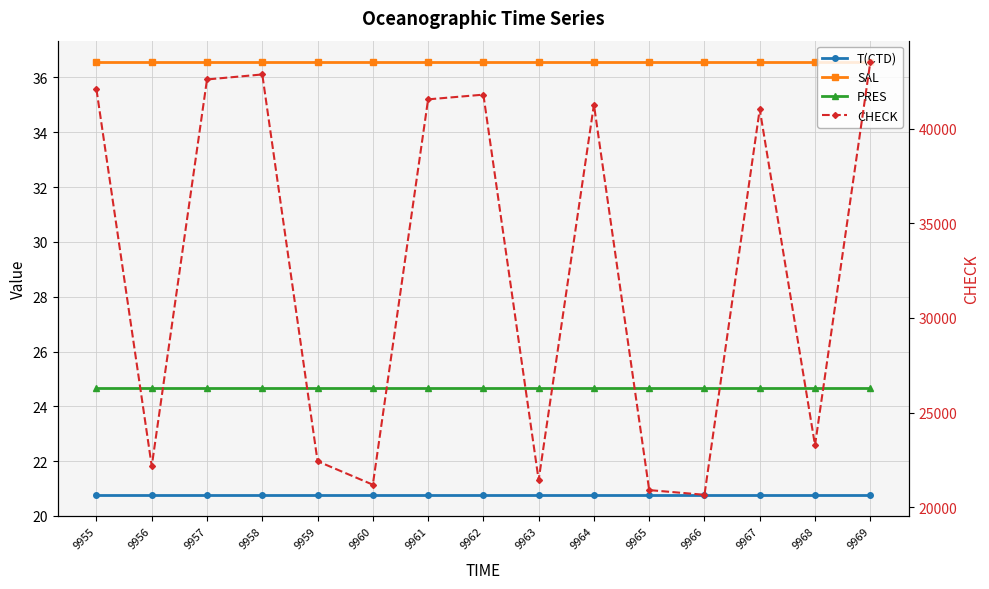

What is the sum of all SAL values?

548.3